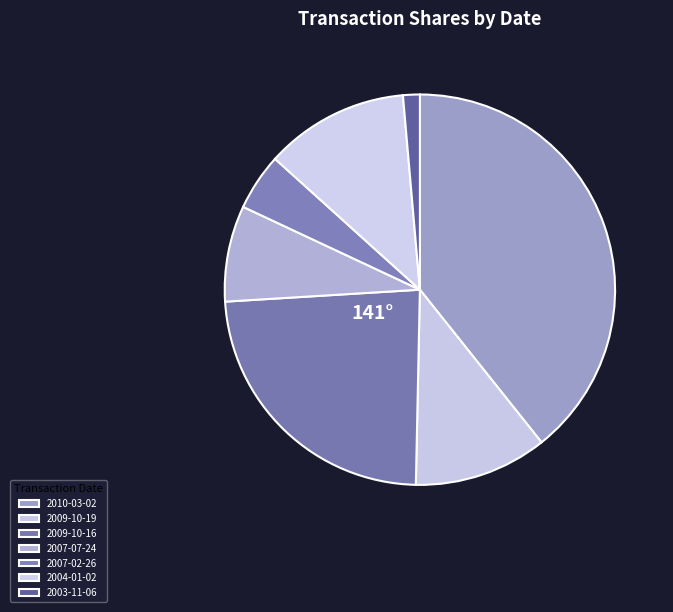

Is it true that 2007-02-26 is 10% of the pie?

False